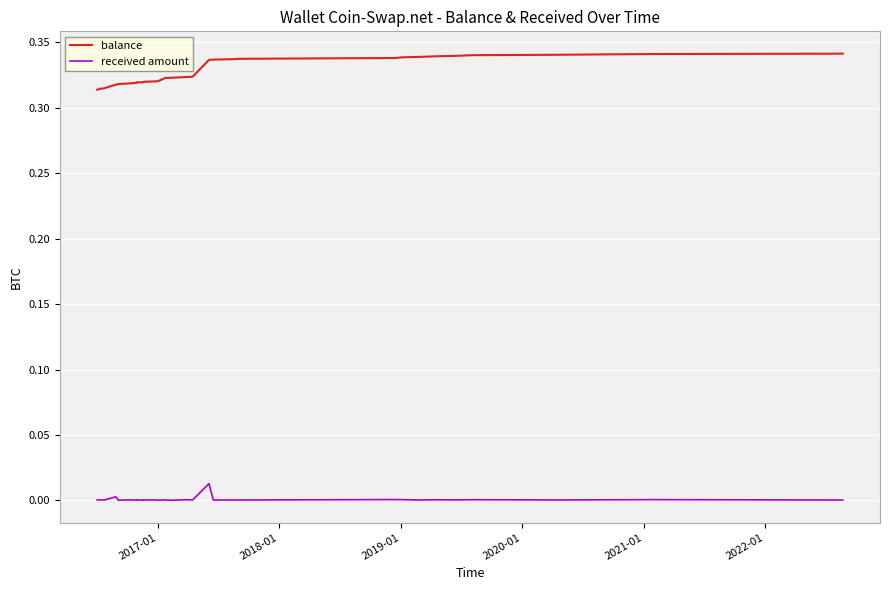

Does the chart display data point markers on the line(s)?

No